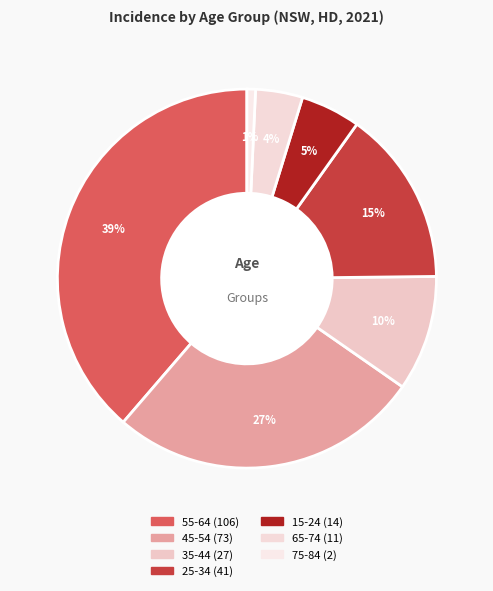

How many slices are in this pie chart?

7